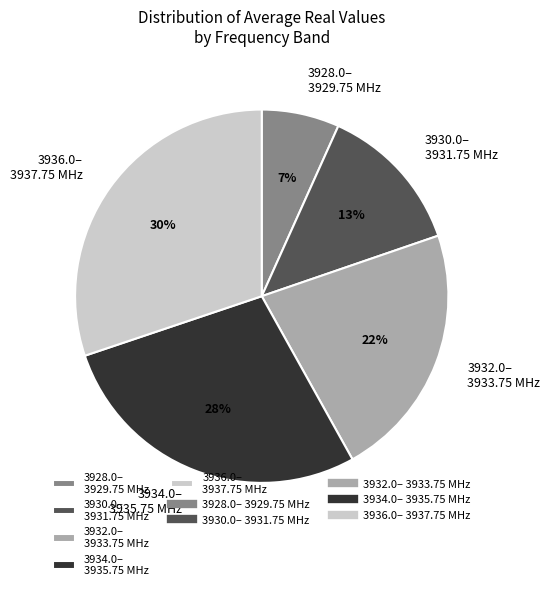

To the nearest percent, what is the average slice percentage?

20%